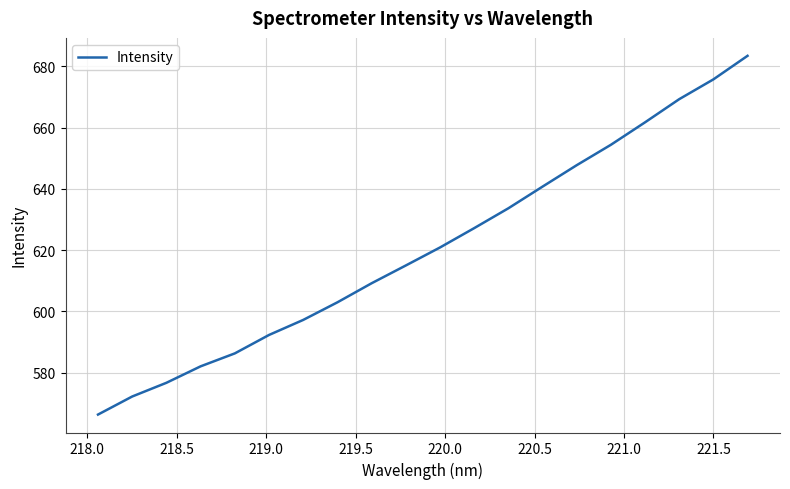

What is the smallest value displayed?

566.3